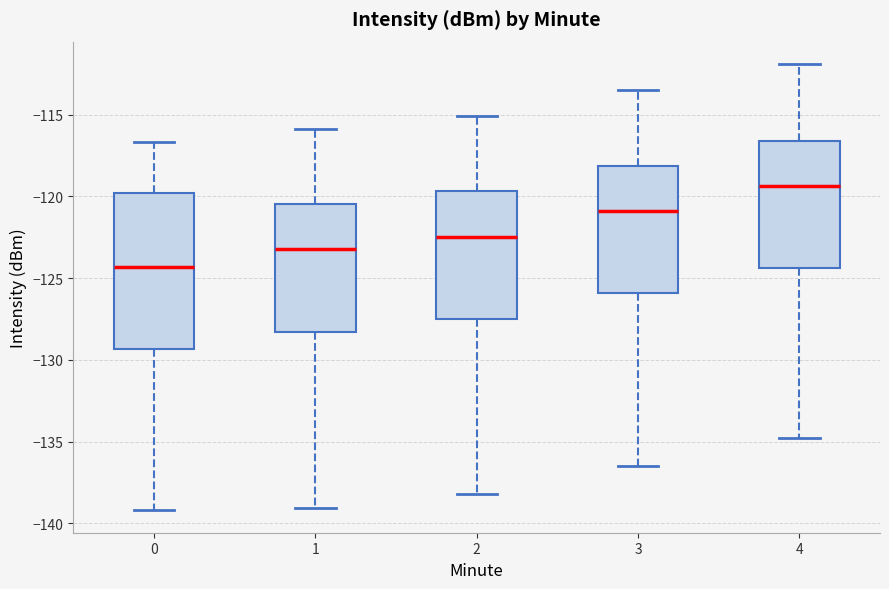

Which box is the tallest, from its lower edge to its upper edge?

0